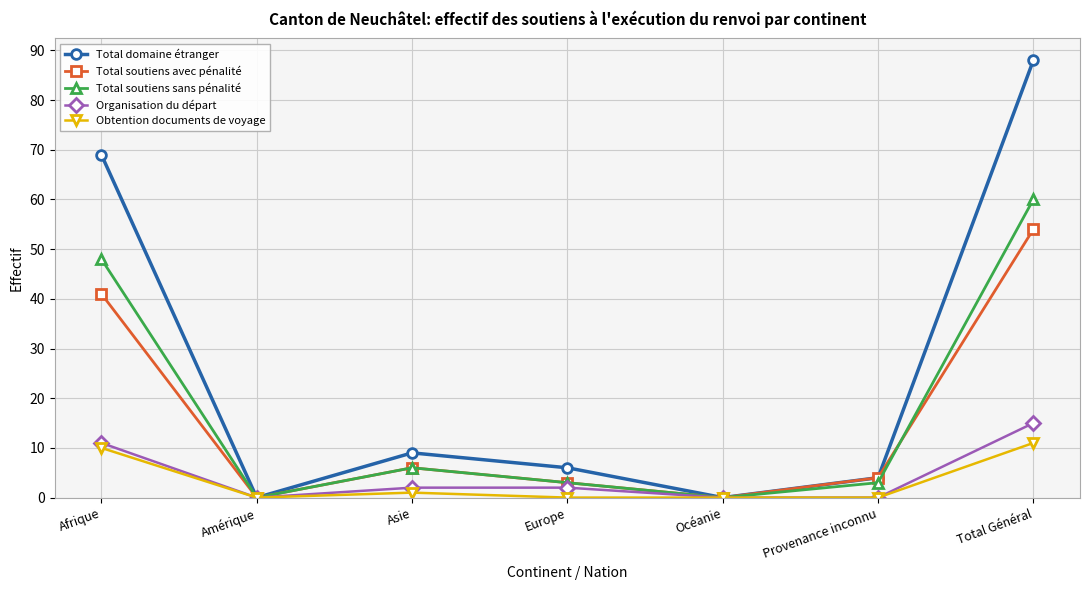

Reading left to right, list all the values displayed in this chart.

Total domaine étranger: Afrique=69	Amérique=0	Asie=9	Europe=6	Océanie=0	Provenance inconnu=4	Total Général=88
Total soutiens avec pénalité: Afrique=41	Amérique=0	Asie=6	Europe=3	Océanie=0	Provenance inconnu=4	Total Général=54
Total soutiens sans pénalité: Afrique=48	Amérique=0	Asie=6	Europe=3	Océanie=0	Provenance inconnu=3	Total Général=60
Organisation du départ: Afrique=11	Amérique=0	Asie=2	Europe=2	Océanie=0	Provenance inconnu=0	Total Général=15
Obtention documents de voyage: Afrique=10	Amérique=0	Asie=1	Europe=0	Océanie=0	Provenance inconnu=0	Total Général=11